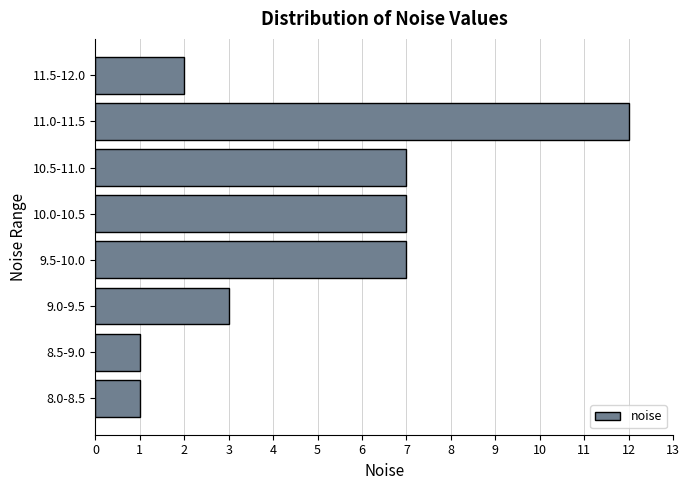

Reading bottom to top, what are all the values shown in this chart?

1	1	3	7	7	7	12	2